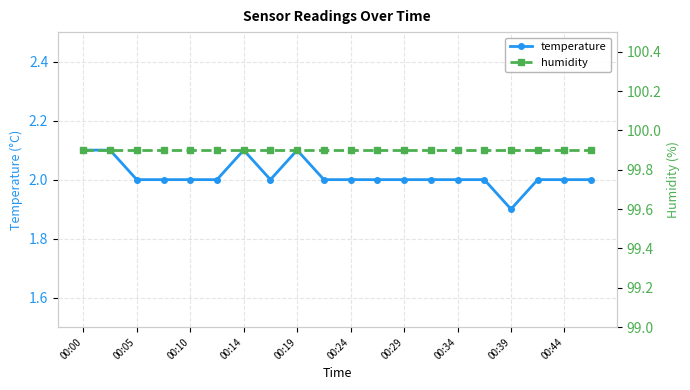

True or false: temperature and humidity intersect in this chart.

False